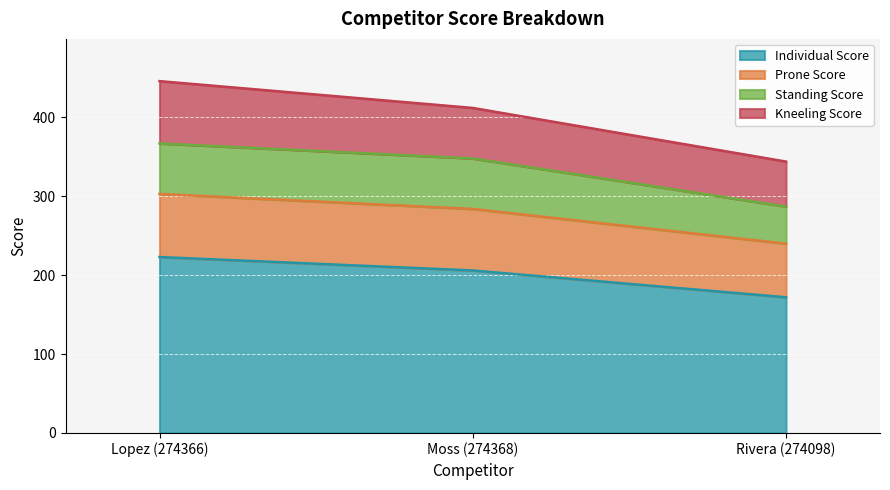

True or false: Individual Score has a value of 103 at Rivera (274098).

False